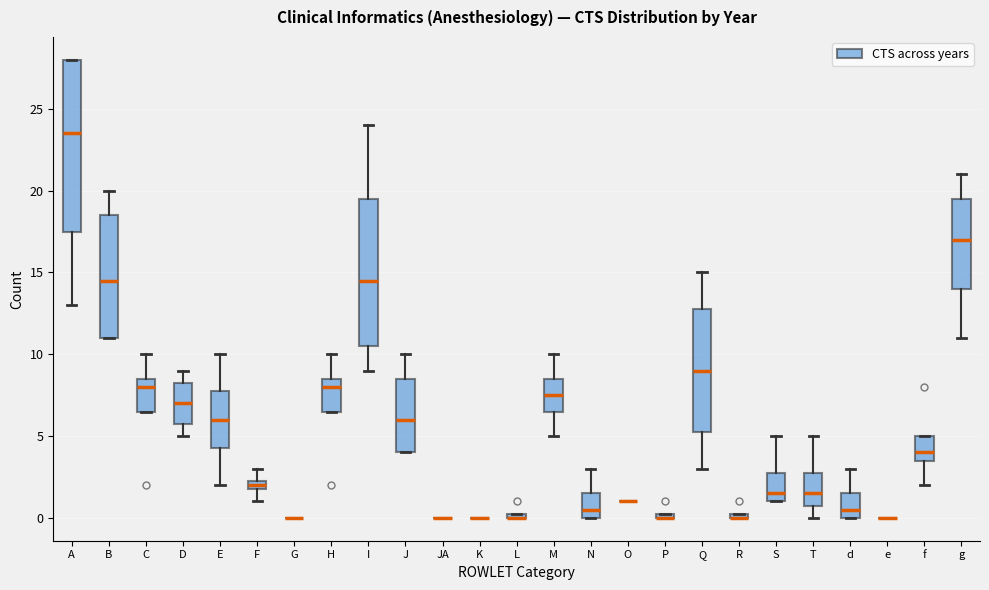

Where does the median line of the box for Q sit on the y-axis? The values are not printed on the chart, so give them approximately, as read against the axis.

9.0